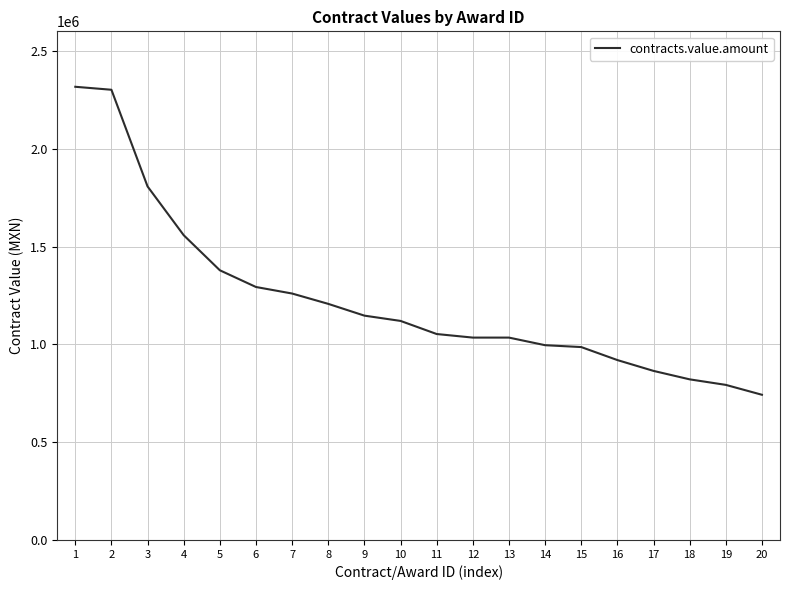

The value at 18 is 821054.6. True or false?

True